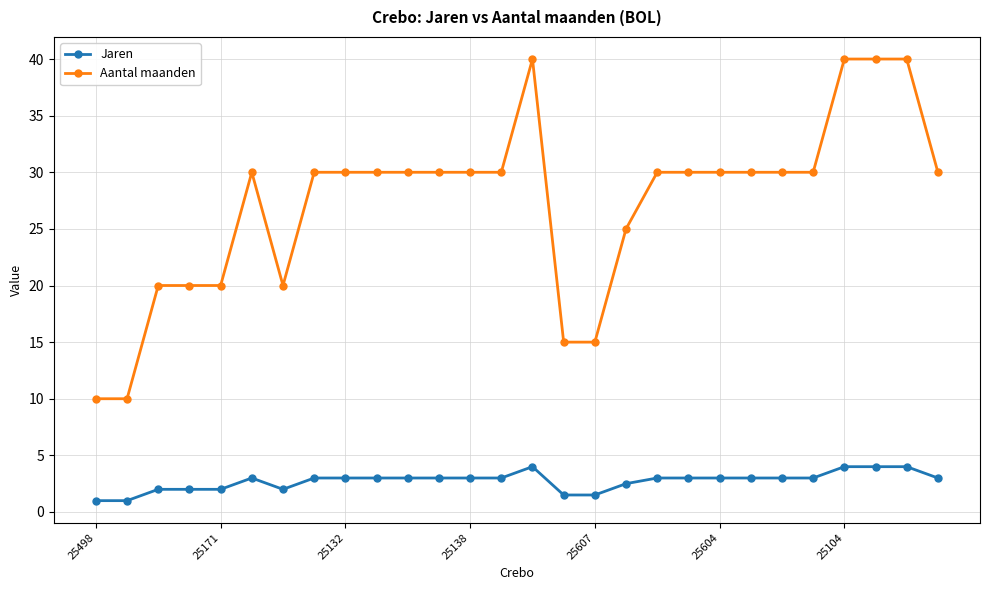

What are all the series names shown in the legend?

Jaren, Aantal maanden